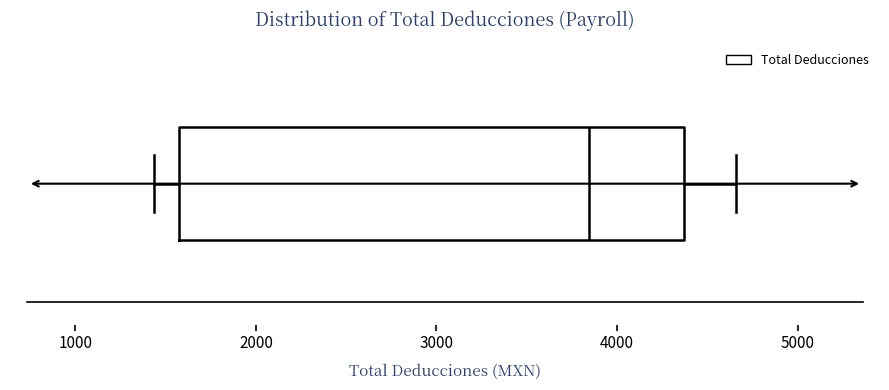

Read this box plot against the x-axis: the position of the median line, the range covered by the box, and the ends of both whiskers. The values are not printed on the chart, so give them approximately, as read against the axis.

median 3800, box 1600 to 4400, whiskers 1400 to 4700